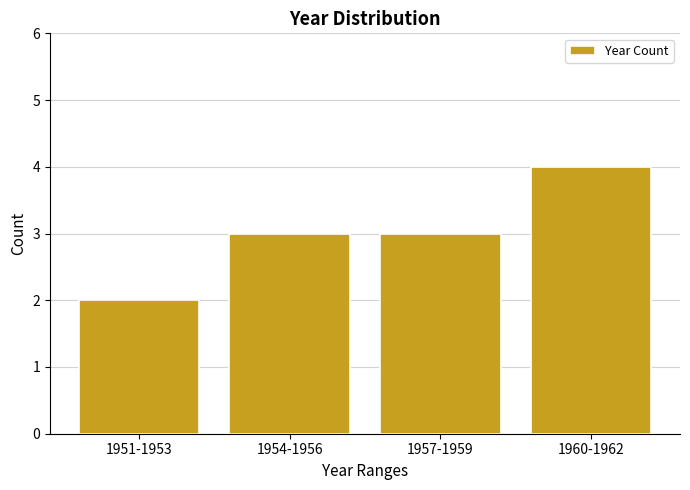

Reading right to left, what are all the values shown in this chart?

4	3	3	2